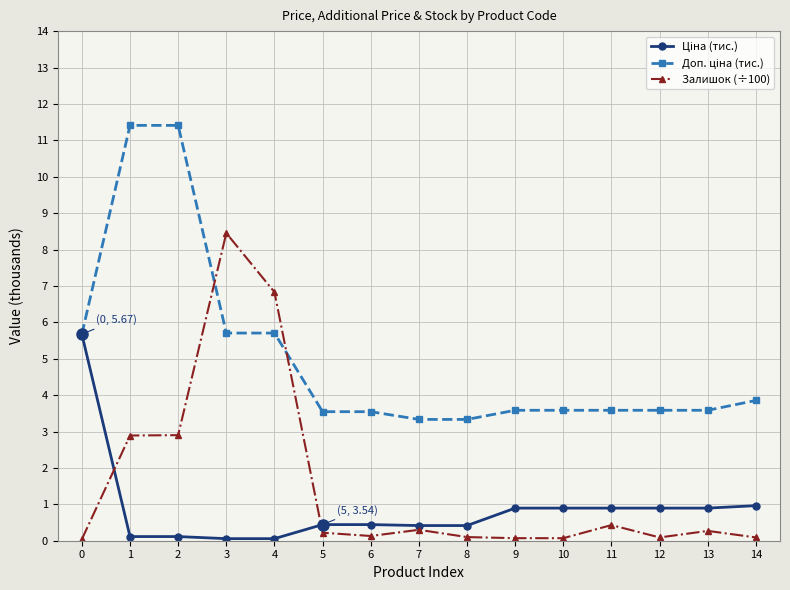

True or false: Залишок (÷100) has a value of 0.3 at 7.

True